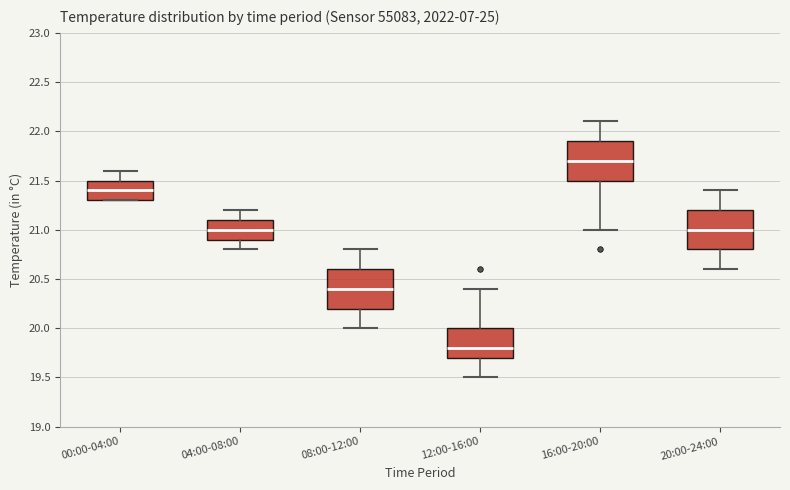

Which box has the highest median line?

16:00-20:00